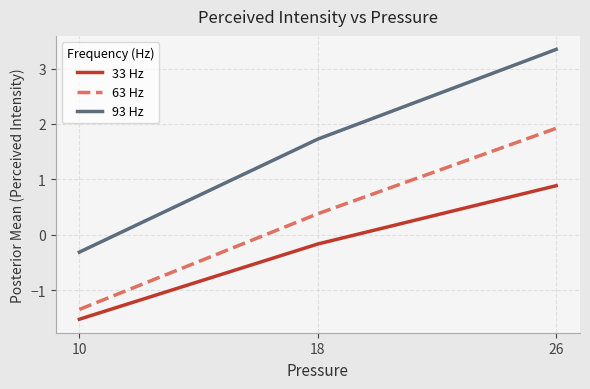

Is the value of 63 Hz at 26 greater than the value of 93 Hz at 18?

Yes